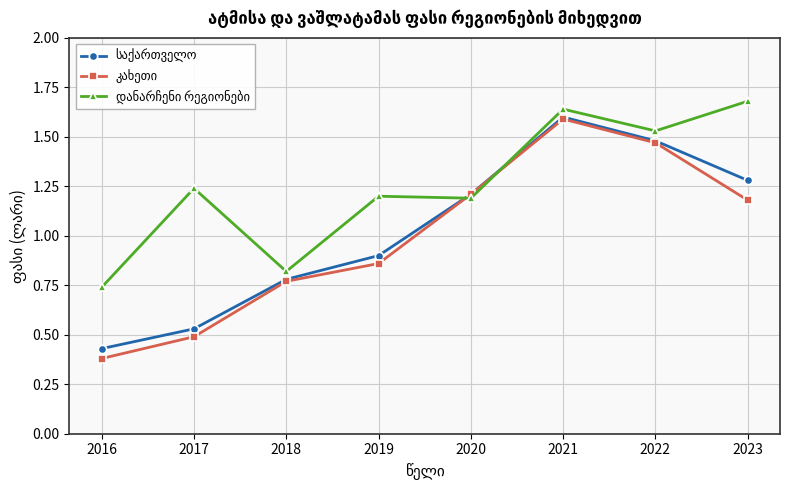

What is the spread (max minus min) of values at 2019?

0.3